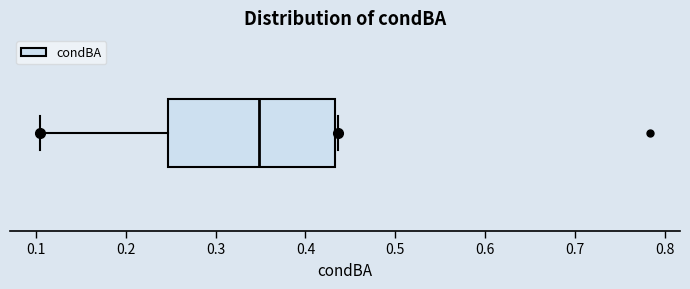

Where does the left whisker of the box end on the x-axis? The values are not printed on the chart, so give them approximately, as read against the axis.

0.11